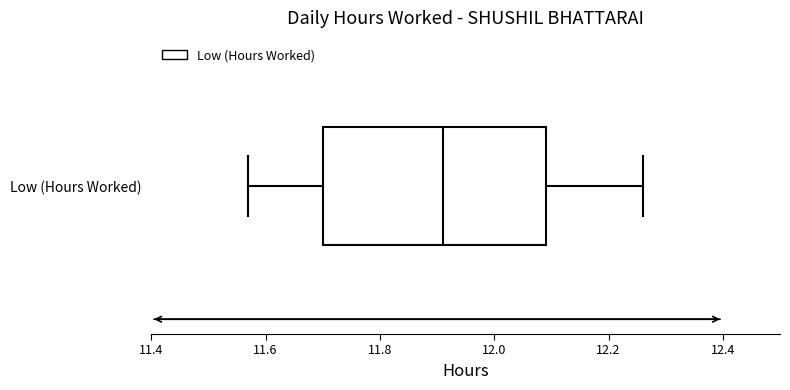

Where does the left whisker of the box for Low (Hours Worked) end on the x-axis? The values are not printed on the chart, so give them approximately, as read against the axis.

11.58